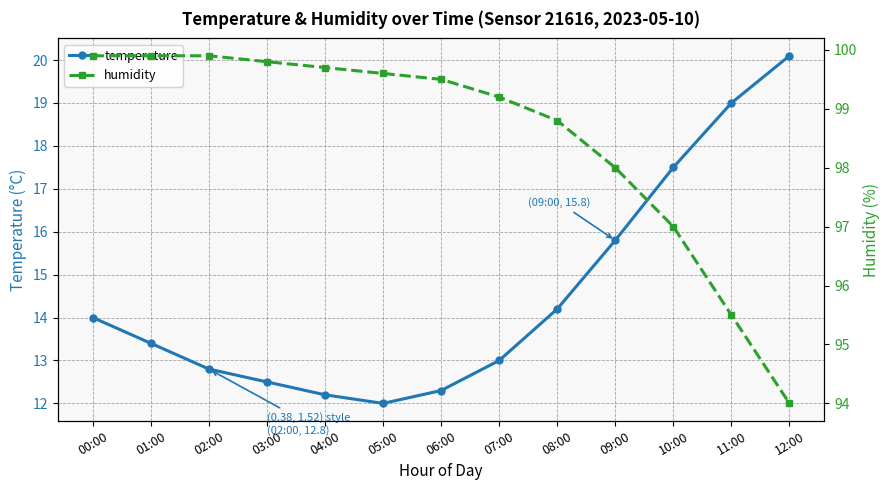

Is this an area chart (filled region under the line)?

No